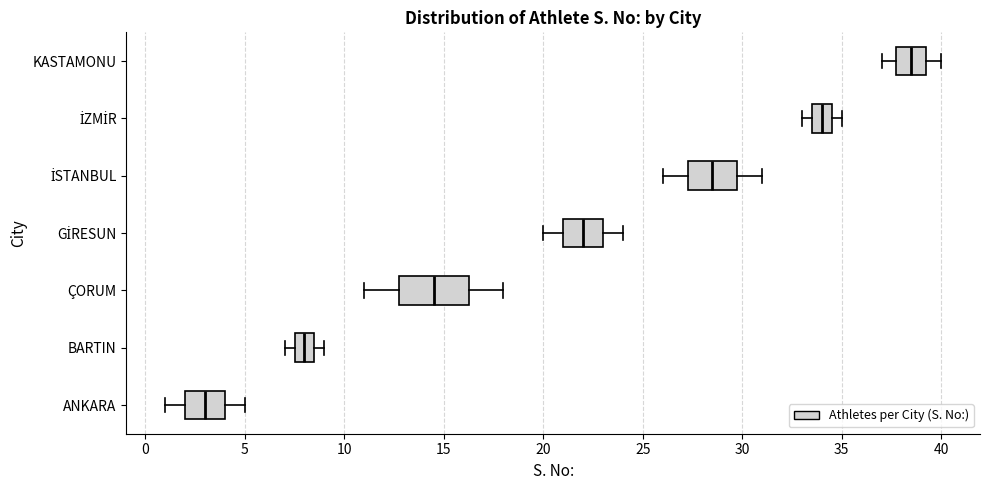

Where does the right whisker of the box for ÇORUM end on the x-axis? The values are not printed on the chart, so give them approximately, as read against the axis.

18.0